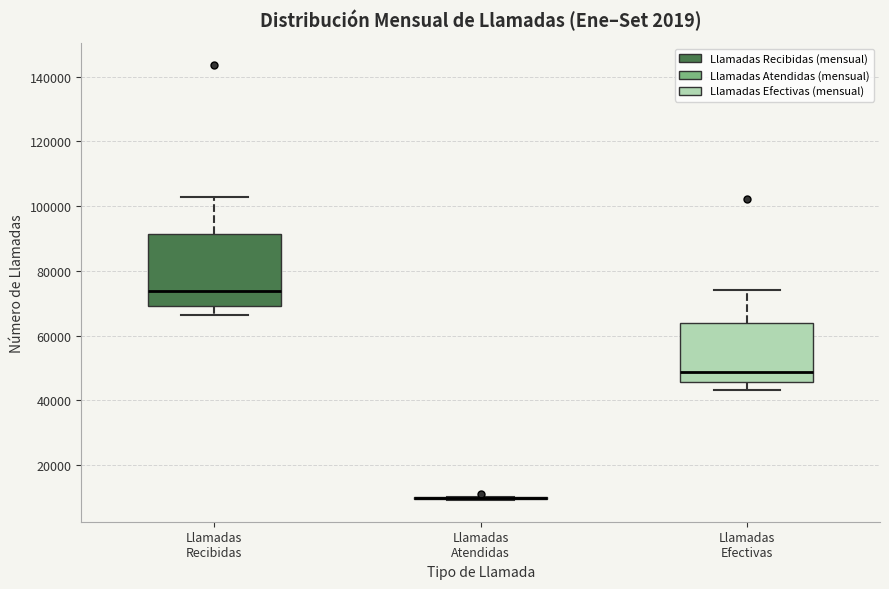

Comparing the boxes themselves (not the whiskers), which one is the tallest?

Llamadas Recibidas